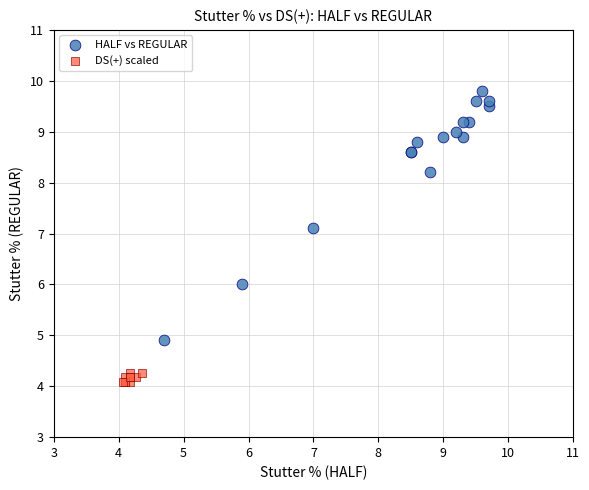

Which series contains the lowest Y value?

DS(+) scaled